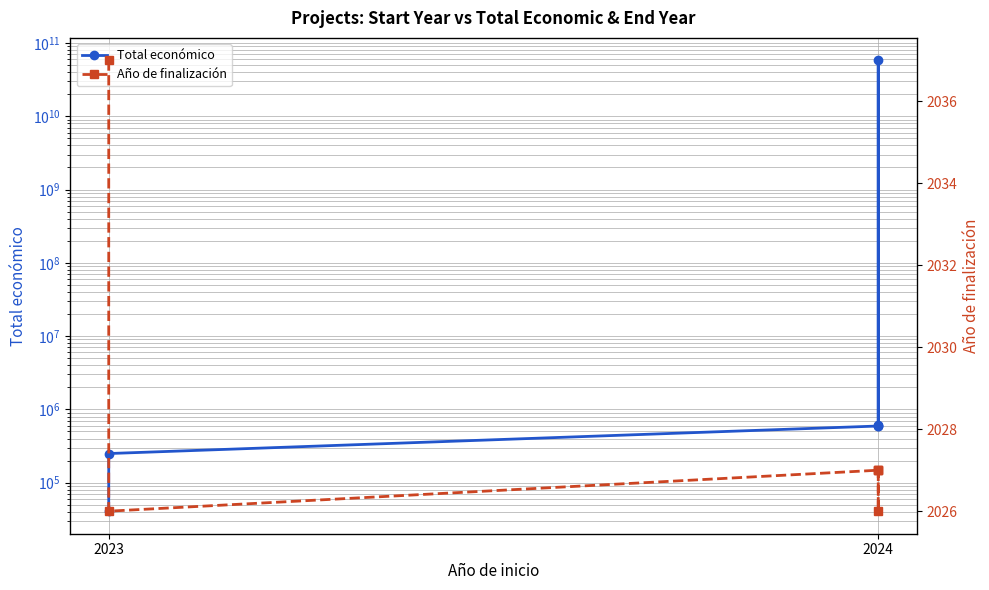

Is it true that Año de finalización equals 3491 at 2024?

False